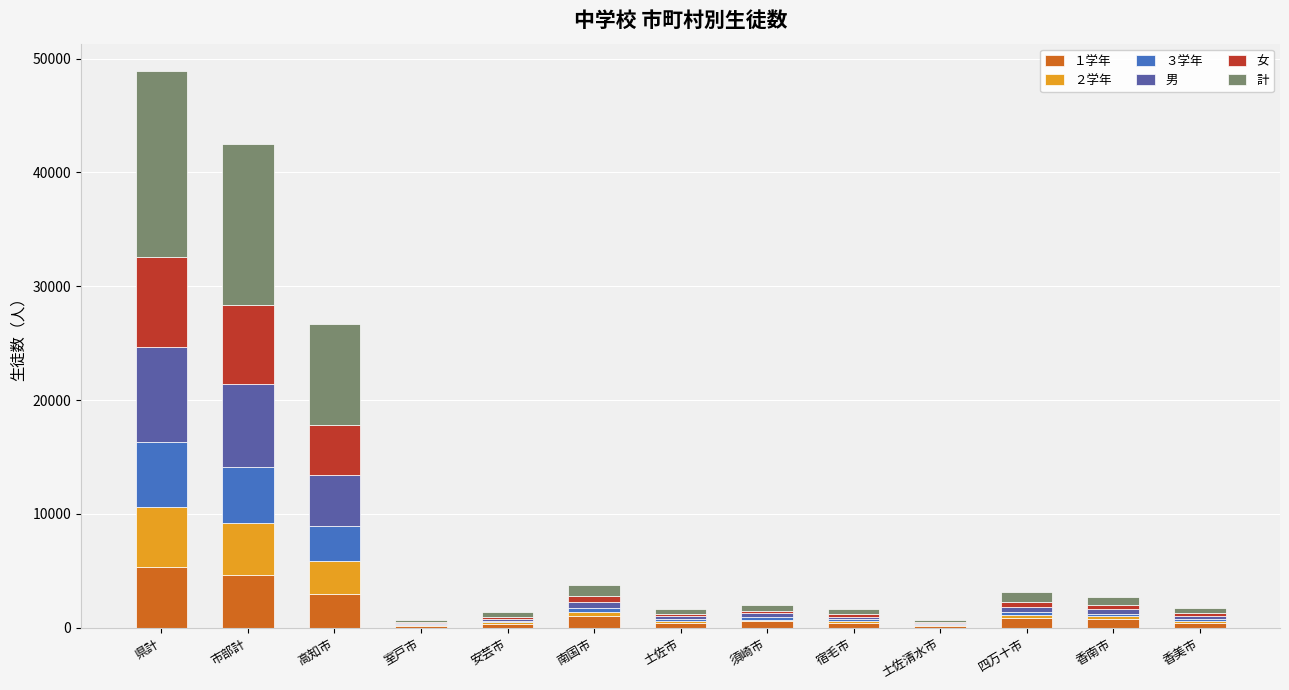

At which category is the sum across all series the highest?

県計